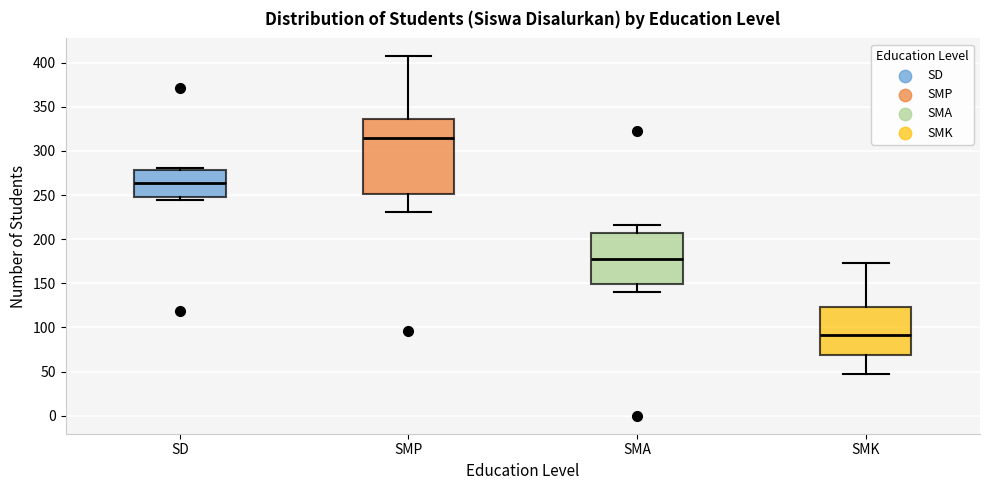

Reading left to right, read every box against the y-axis: the position of its median line, the range the box covers, and the ends of its whiskers. The values are not printed on the chart, so give them approximately, as read against the axis.

SD: median 265, box 250 to 280, whiskers 245 to 280 (just above the box's upper edge)
SMP: median 315, box 250 to 335, whiskers 230 to 405
SMA: median 180, box 150 to 205, whiskers 140 to 215
SMK: median 90, box 70 to 125, whiskers 45 to 175